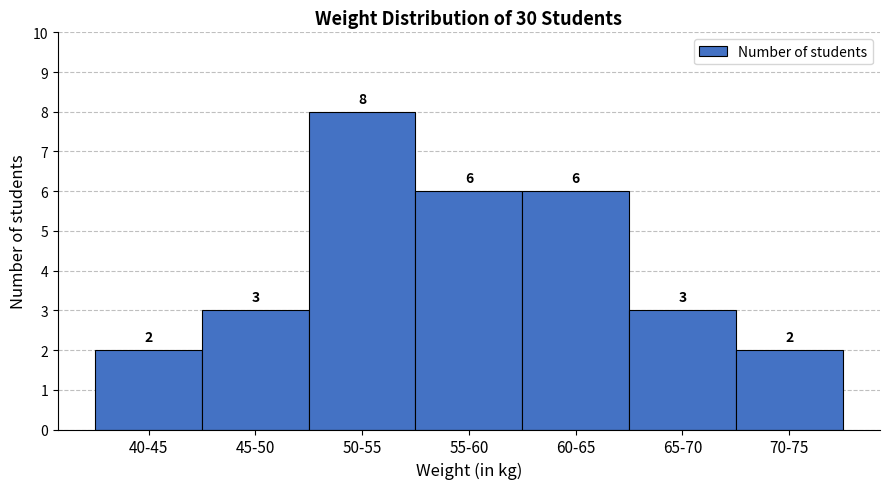

Reading right to left, list all the values displayed in this chart.

2	3	6	6	8	3	2